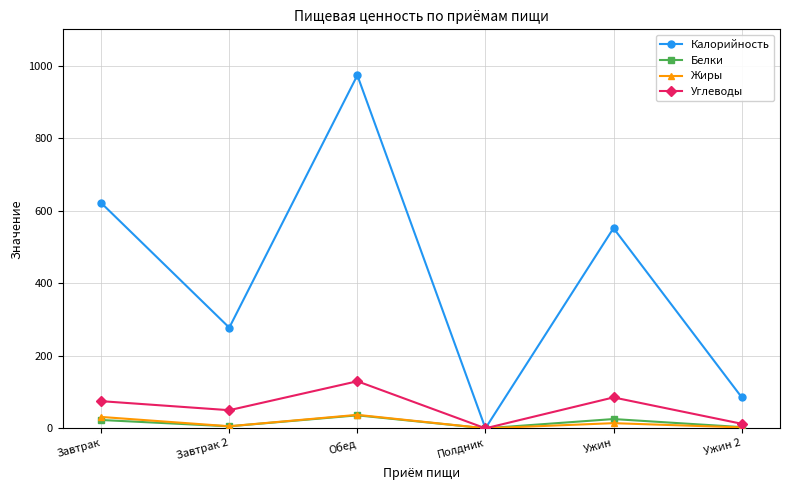

What is the sum of all Углеводы values?

352.3